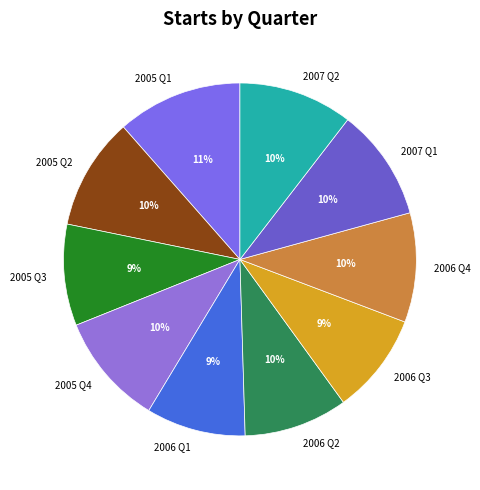

True or false: 2005 Q3 accounts for 9% of the total.

True